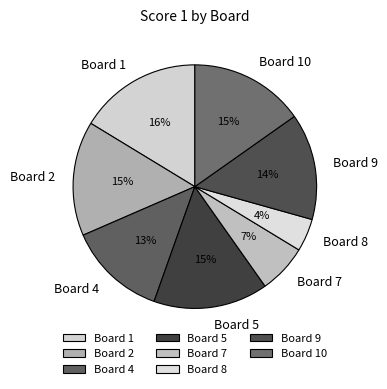

Between Board 4 and Board 2, which is larger?

Board 2